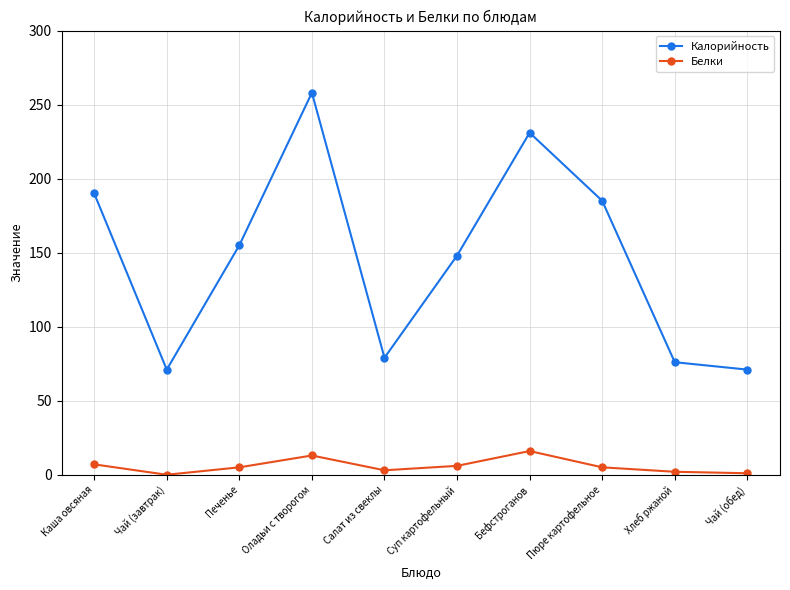

In Белки, how many points are lower than both neighbors (excluding endpoints)?

2